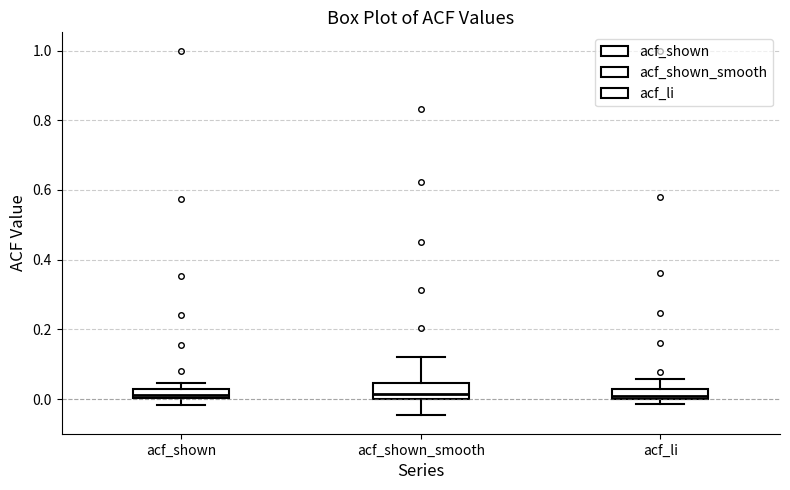

Where is the lower edge of the box for acf_li on the y-axis? The values are not printed on the chart, so give them approximately, as read against the axis.

0.00